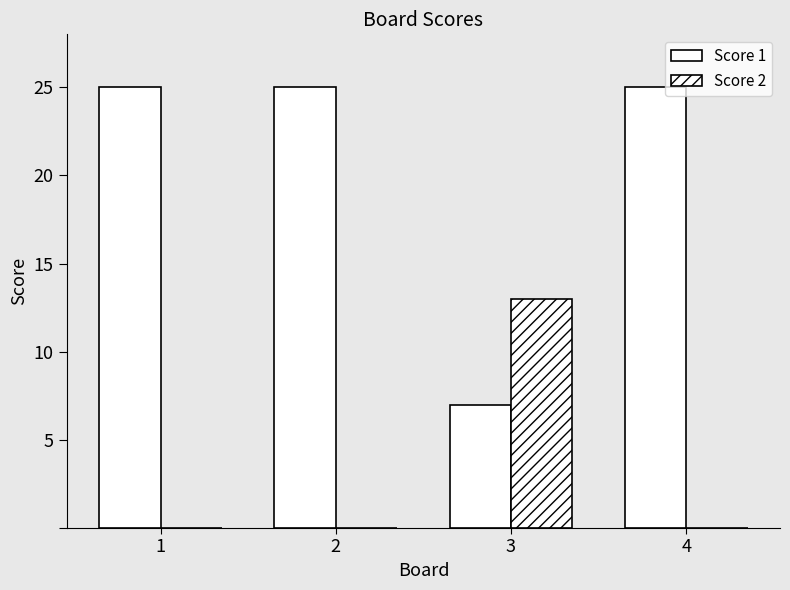

Are the bars horizontal?

No